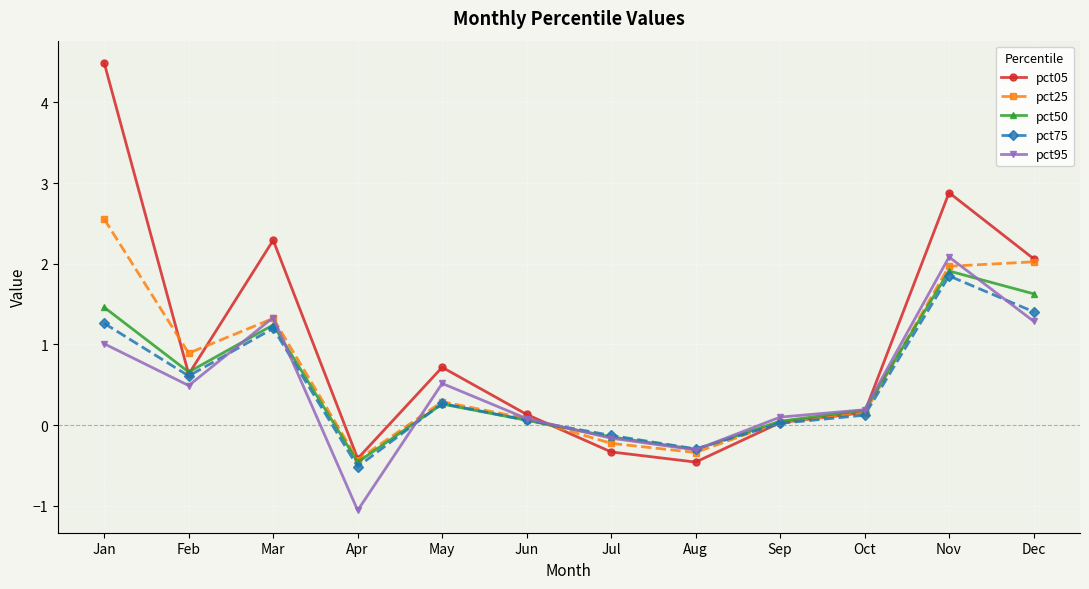

What is the difference between the highest and lowest values at Feb?

0.4